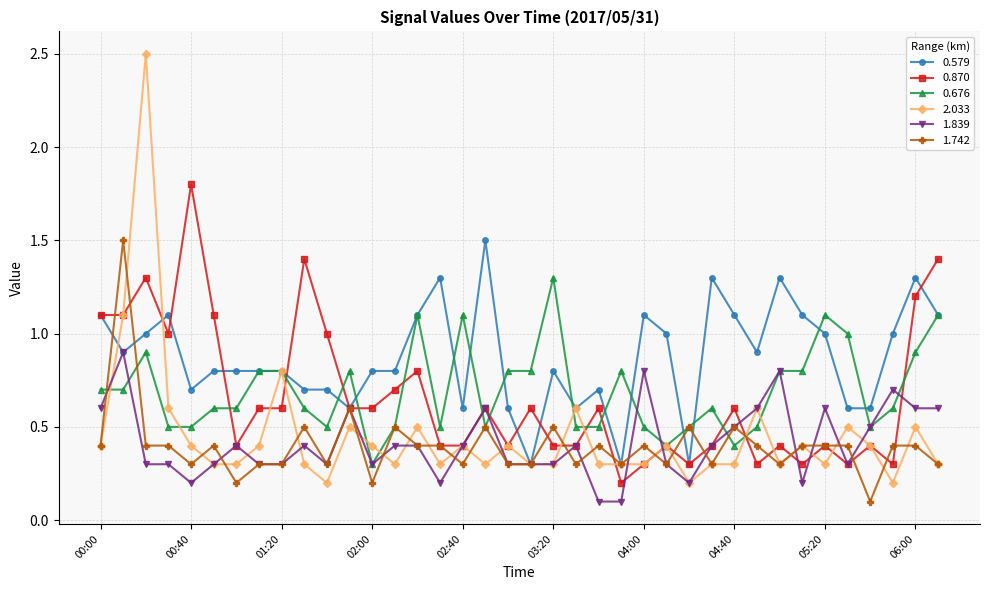

What is the greatest value displayed?

2.5